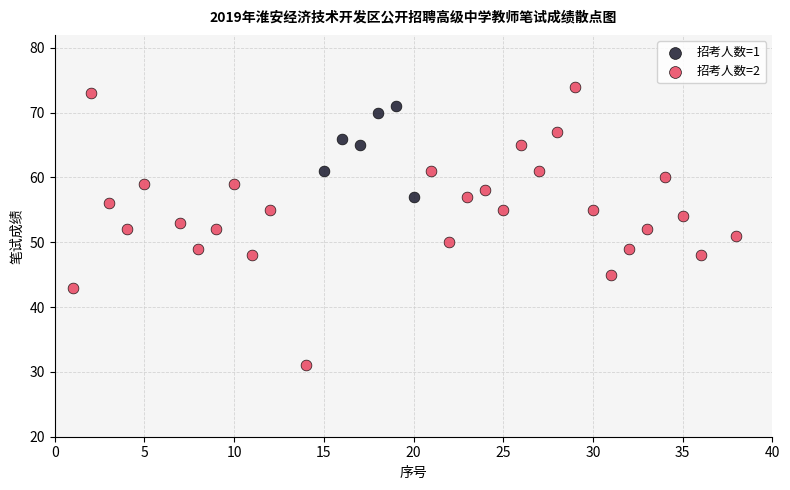

Which series contains the lowest Y value?

招考人数=2